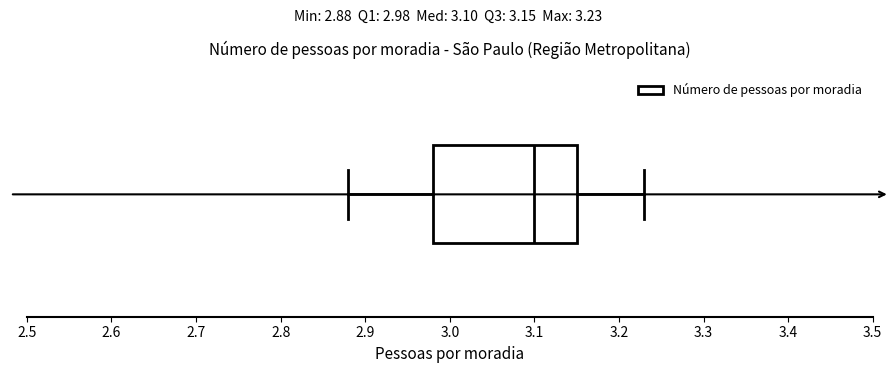

Where is the left edge of the box on the x-axis? The values are not printed on the chart, so give them approximately, as read against the axis.

2.98